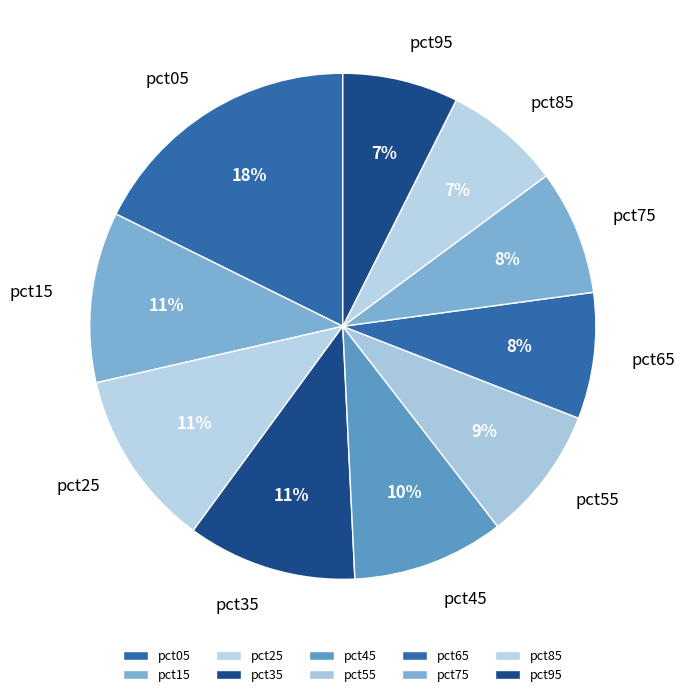

Which slice is the largest?

pct05